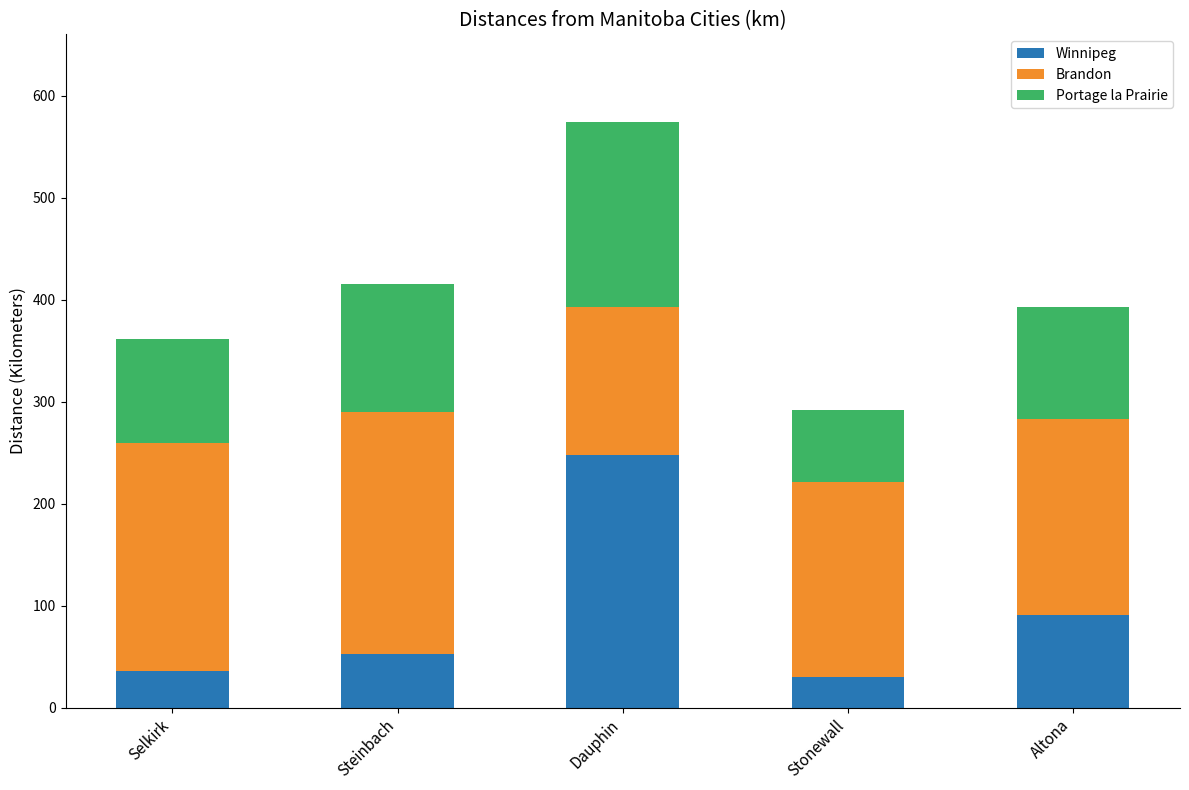

At which category is the sum across all series the highest?

Dauphin